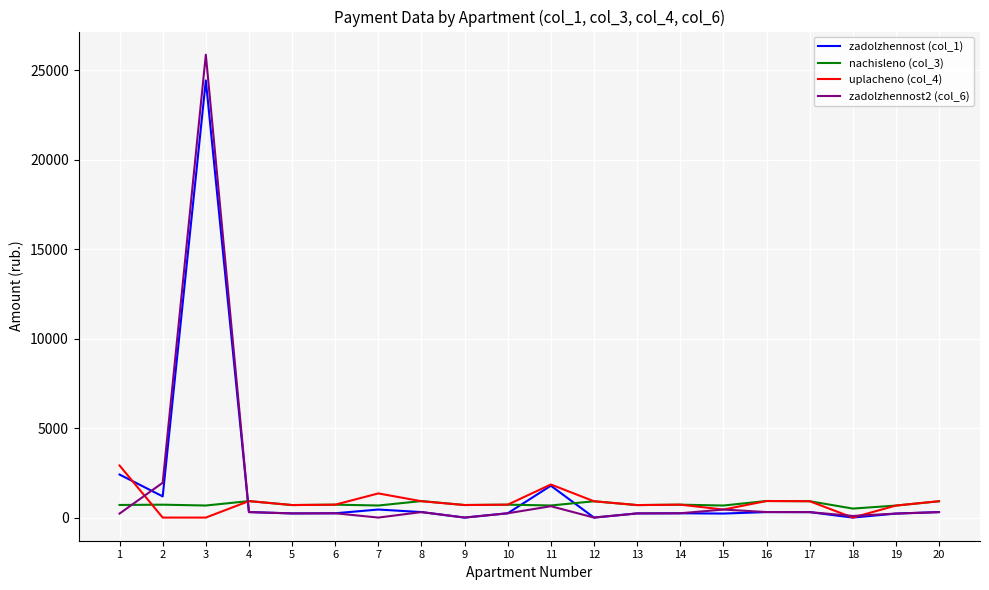

List the series in order of their peak value, highest first.

zadolzhennost2 (col_6), zadolzhennost (col_1), uplacheno (col_4), nachisleno (col_3)